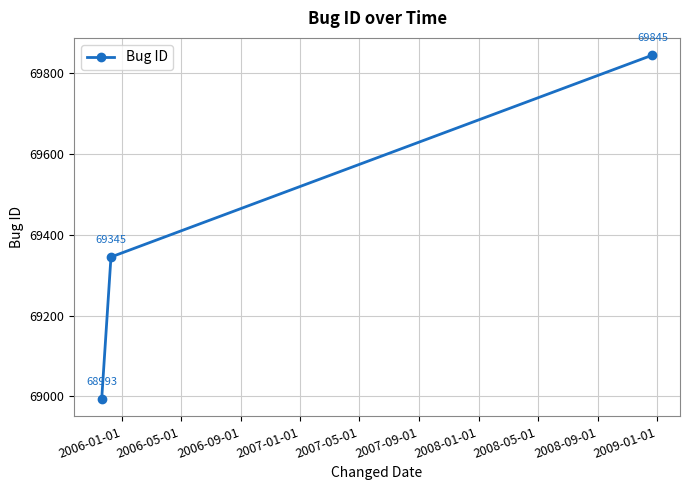

Does the chart display data point markers on the line(s)?

Yes